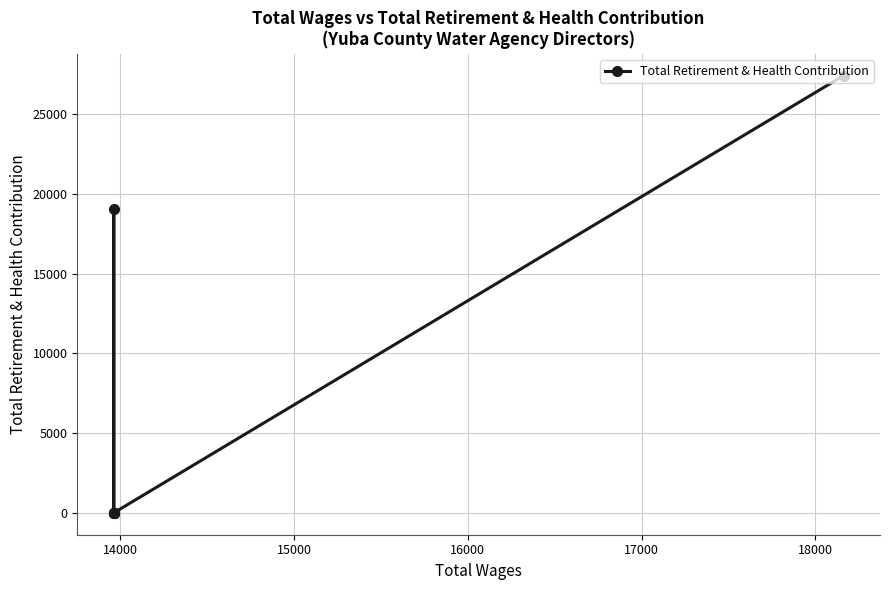

What is the value of the 4th point from the left?

19079